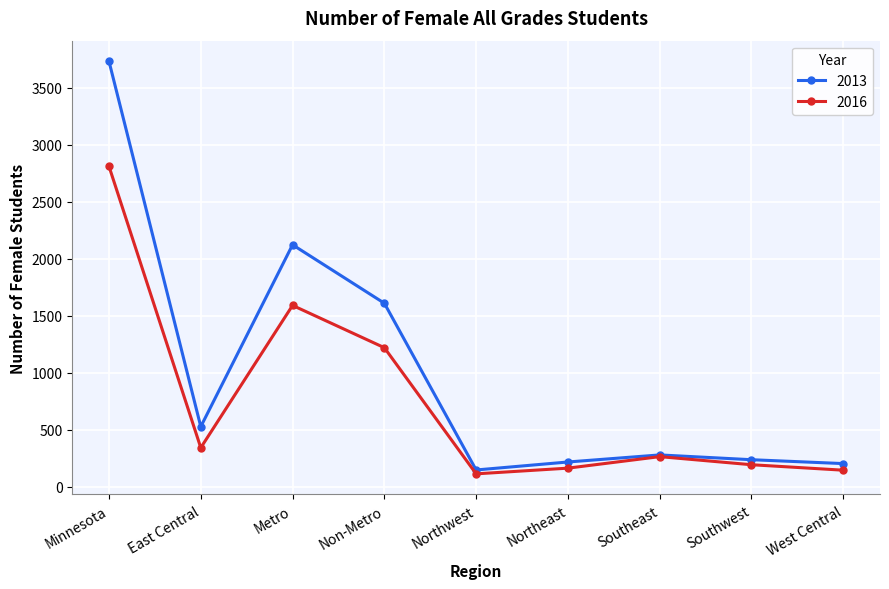

At which category is the sum across all series the highest?

Minnesota